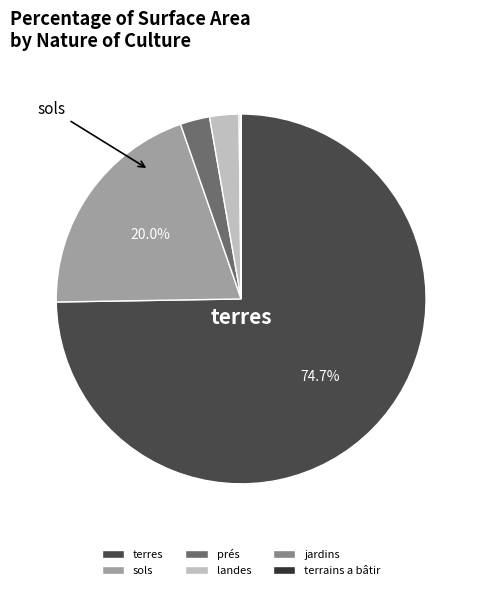

The jardins slice represents 0% of the pie. True or false?

True